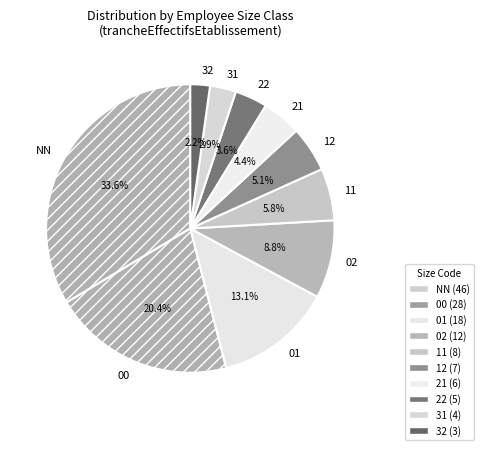

To the nearest percent, what is the average slice percentage?

10%